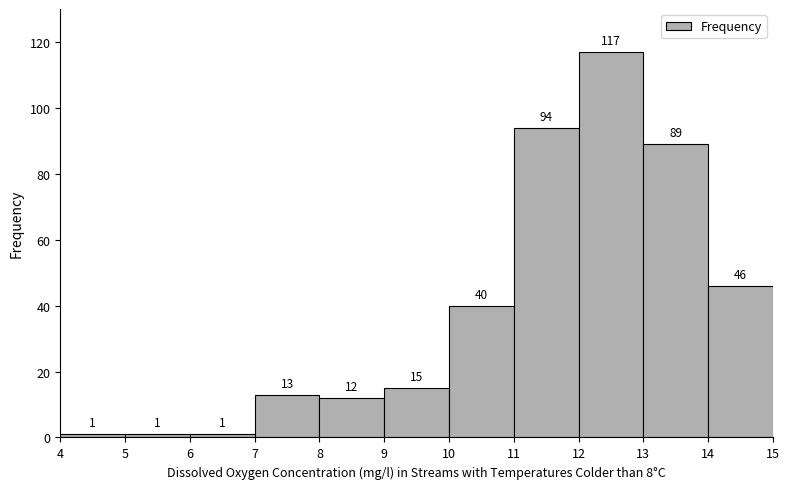

Reading left to right, transcribe this chart: for each bar, give the range it covers on the x-axis and its height.

4 to 5: 1
5 to 6: 1
6 to 7: 1
7 to 8: 13
8 to 9: 12
9 to 10: 15
10 to 11: 40
11 to 12: 94
12 to 13: 117
13 to 14: 89
14 to 15: 46